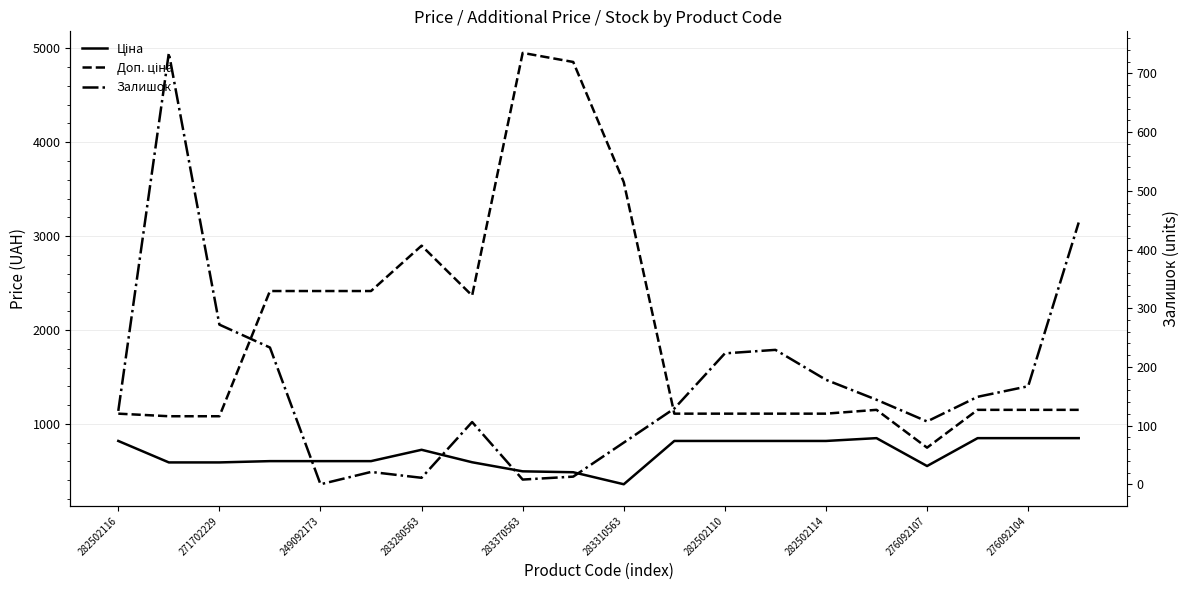

What are all the series names shown in the legend?

Ціна, Доп. ціна, Залишок